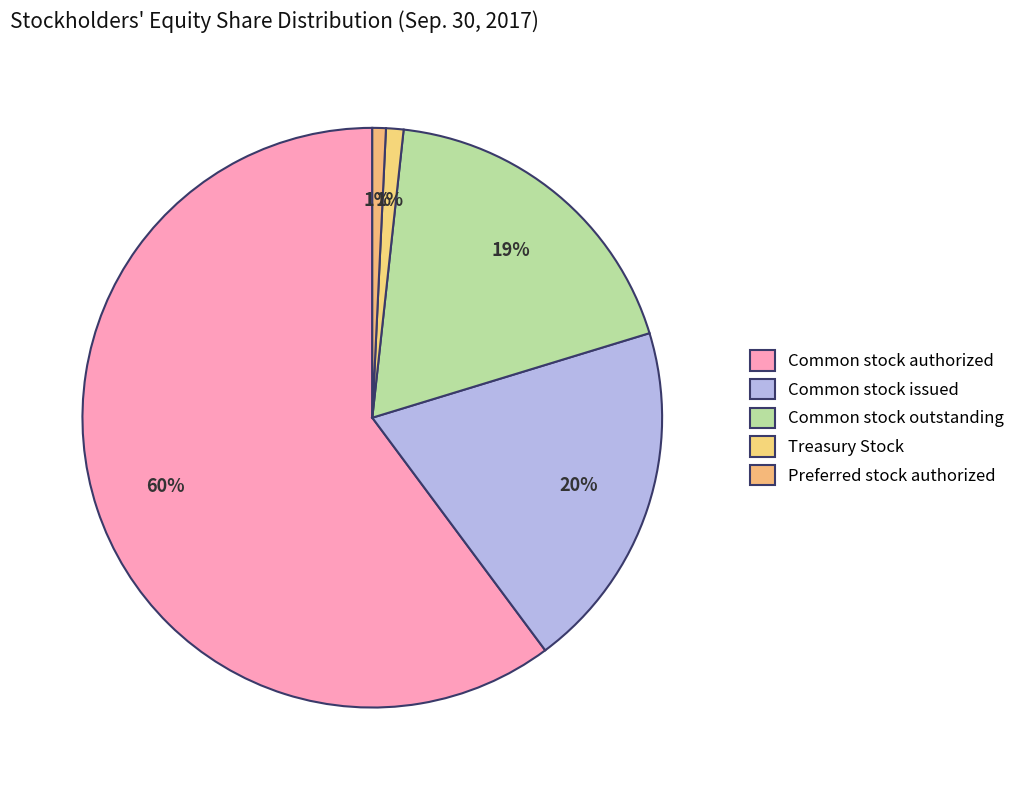

Count the number of slices in the pie.

5